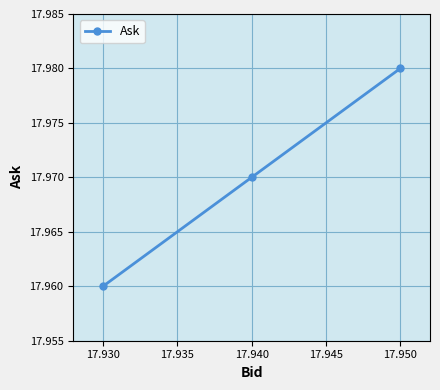

What is the smallest value displayed?

18.0